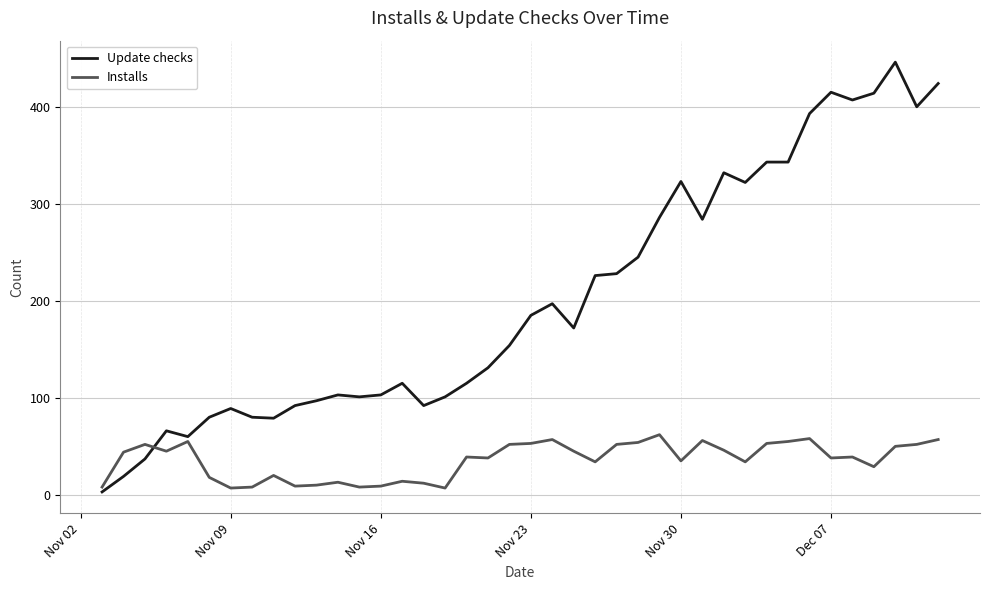

Which series has the largest total across all categories?

Update checks